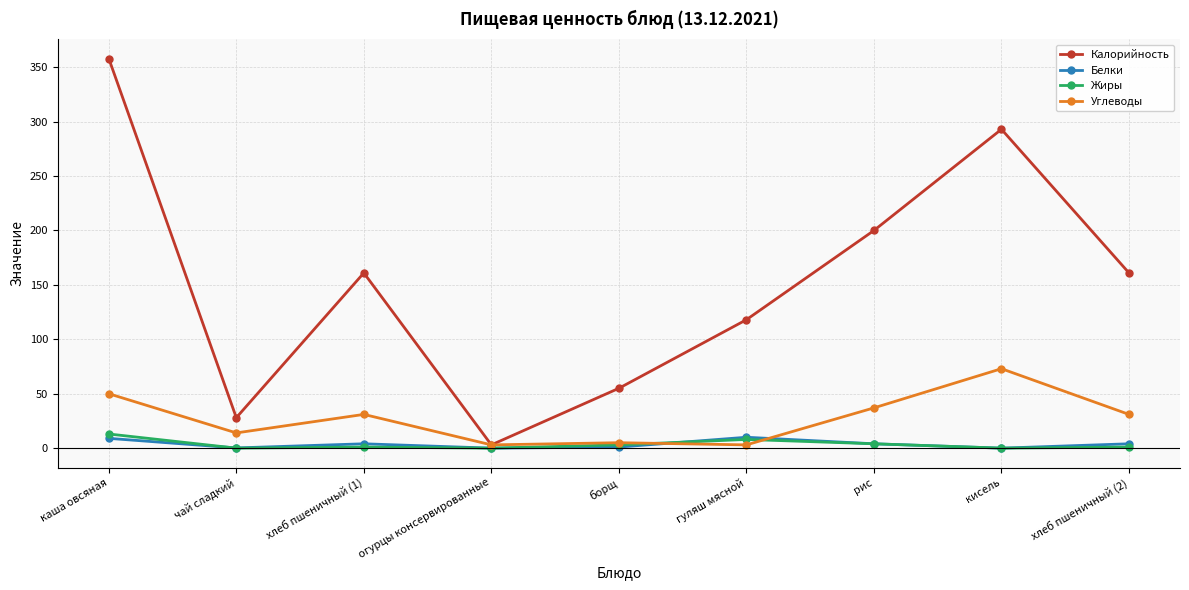

What is the value of the Калорийность point at the 5th from the left?

55.0